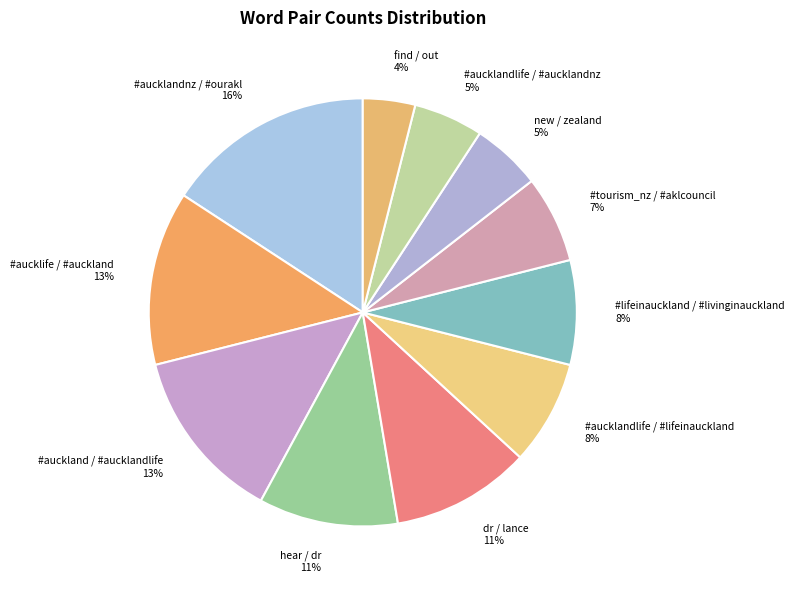

What is the largest slice in the pie chart?

#aucklandnz / #ourakl